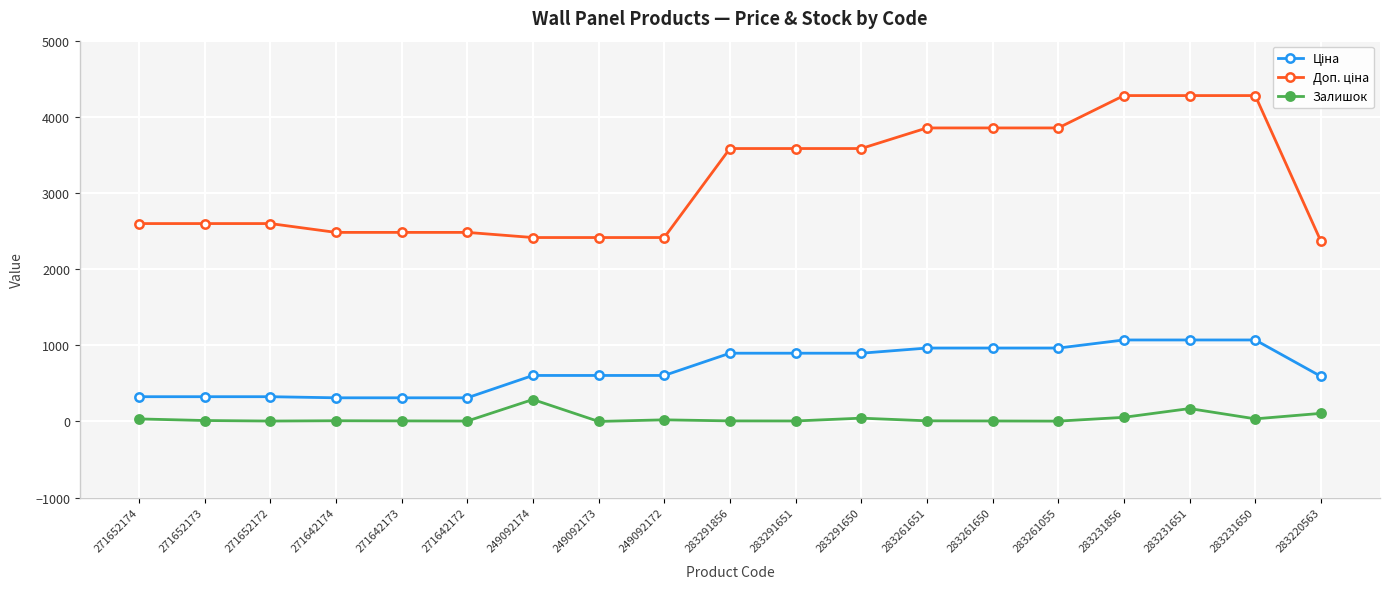

What position from the right is 283261651?

7